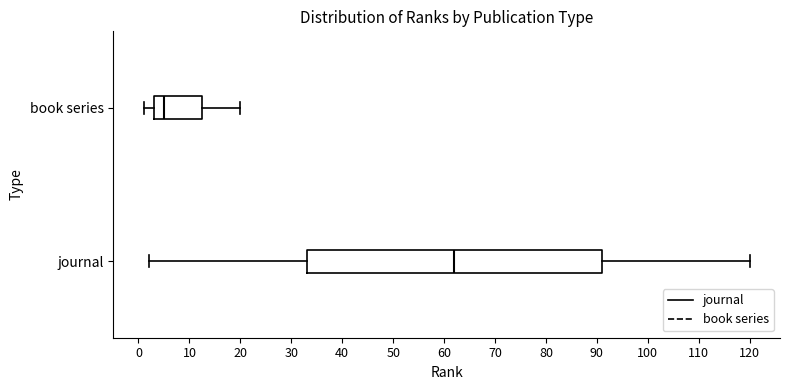

Reading bottom to top, transcribe this box plot: for each box, give where its median line is, the range the box spans, and where its two whiskers end, as read against the x-axis. The values are not printed on the chart, so give them approximately, as read against the axis.

journal: median 62, box 33 to 91, whiskers 2 to 120
book series: median 5, box 3 to 13, whiskers 1 to 20